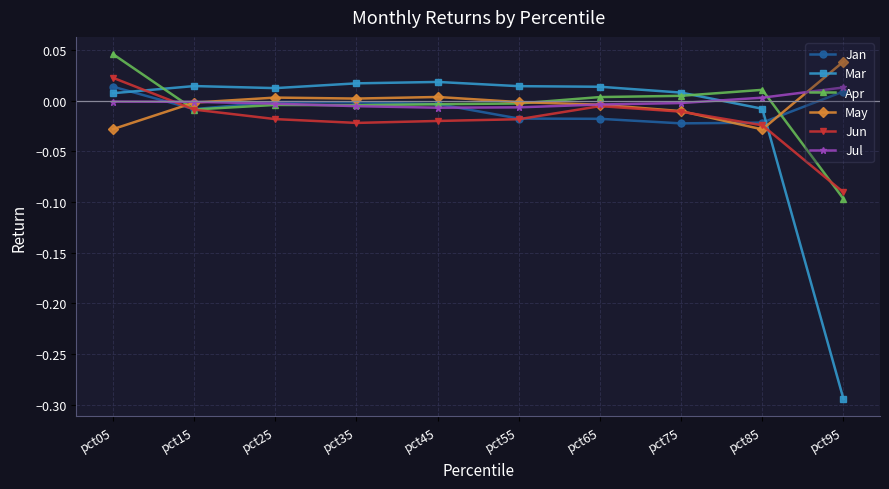

How many data points in Apr are above 0?

4